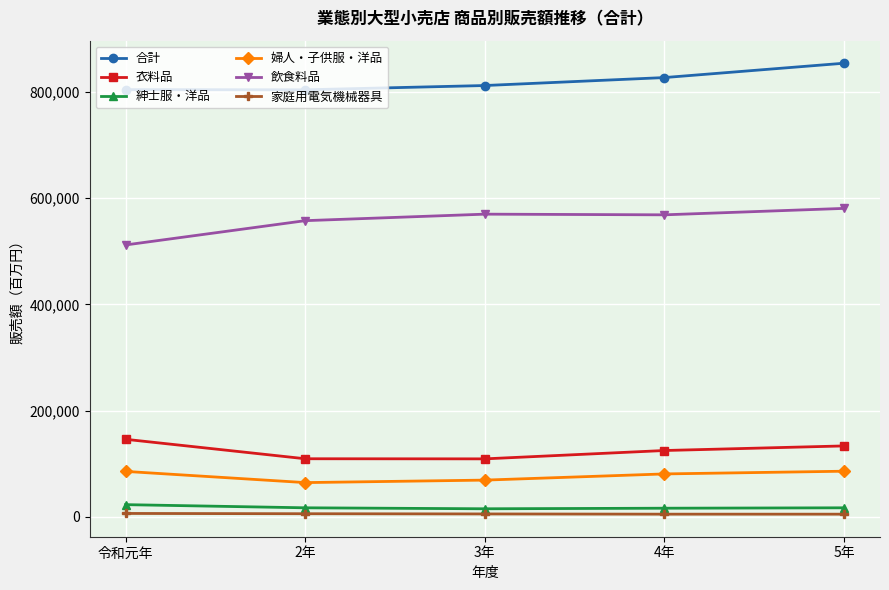

List the series in order of their peak value, lowest first.

家庭用電気機械器具, 紳士服・洋品, 婦人・子供服・洋品, 衣料品, 飲食料品, 合計